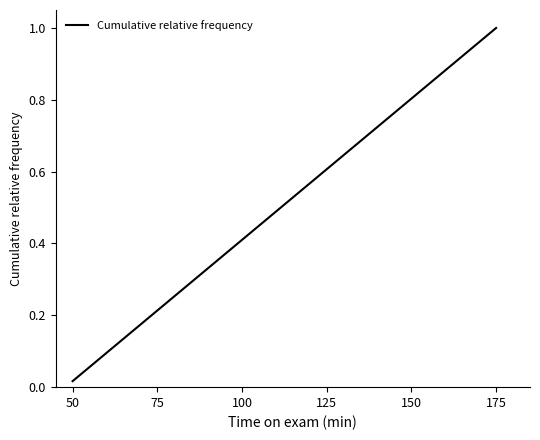

What is the difference between the maximum and minimum values?

1.0